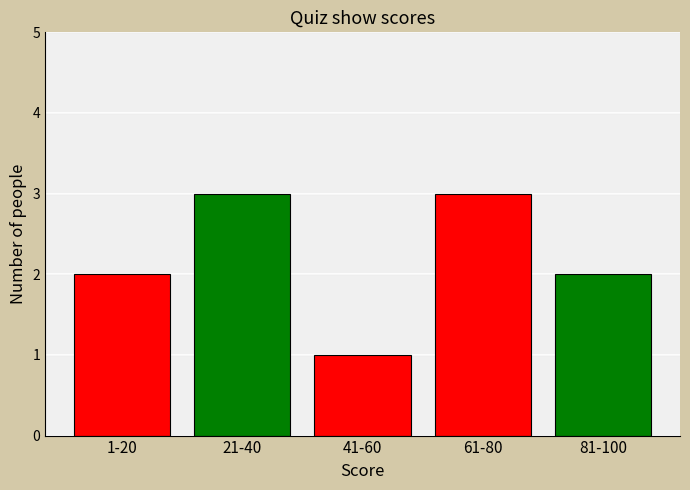

Reading right to left, list all the values displayed in this chart.

81-100=2	61-80=3	41-60=1	21-40=3	1-20=2